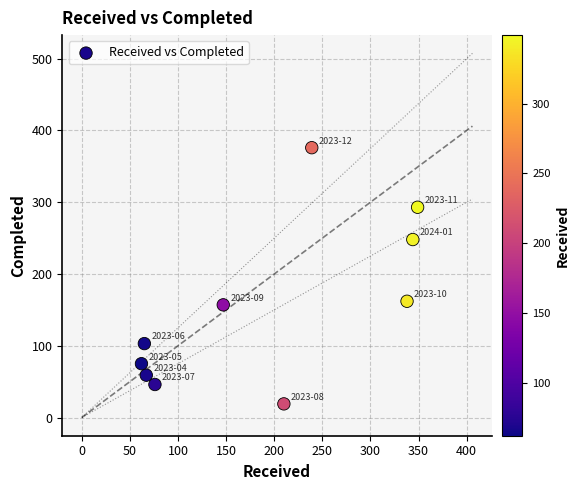

What is the average X value?

190